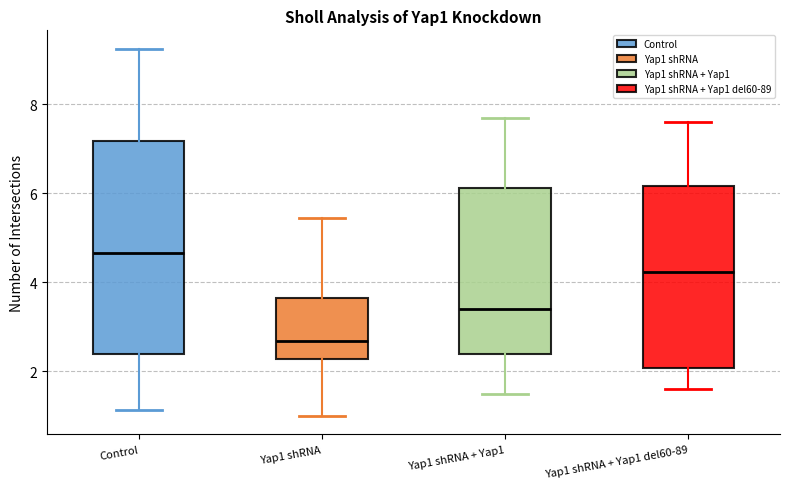

Reading left to right, read every box against the y-axis: the position of its median line, the range the box covers, and the ends of its whiskers. The values are not printed on the chart, so give them approximately, as read against the axis.

Control: median 4.6, box 2.4 to 7.2, whiskers 1.2 to 9.2
Yap1 shRNA: median 2.6, box 2.2 to 3.6, whiskers 1.0 to 5.4
Yap1 shRNA + Yap1: median 3.4, box 2.4 to 6.2, whiskers 1.6 to 7.8
Yap1 shRNA + Yap1 del60-89: median 4.2, box 2.0 to 6.2, whiskers 1.6 to 7.6